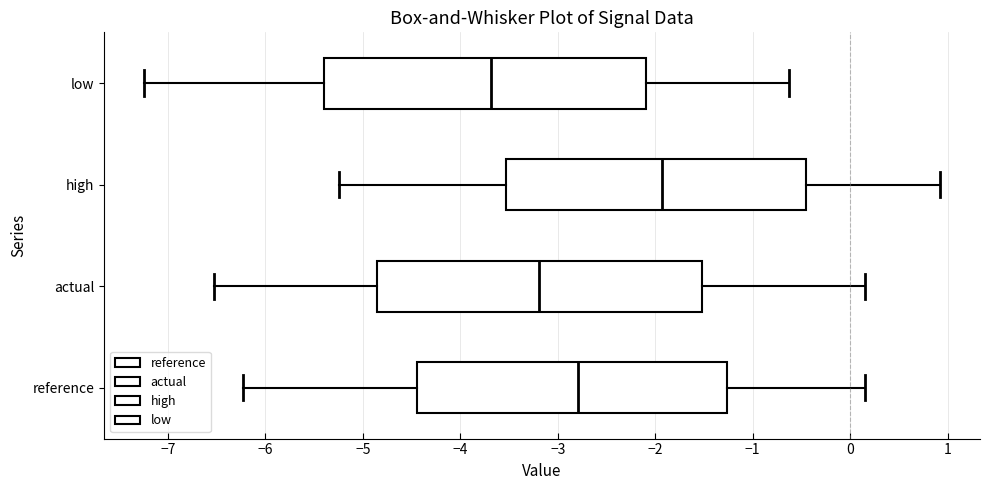

Reading bottom to top, transcribe this box plot: for each box, give where its median line is, the range the box spans, and where its two whiskers end, as read against the x-axis. The values are not printed on the chart, so give them approximately, as read against the axis.

reference: median -2.8, box -4.4 to -1.3, whiskers -6.2 to 0.2
actual: median -3.2, box -4.9 to -1.5, whiskers -6.5 to 0.2
high: median -1.9, box -3.5 to -0.5, whiskers -5.2 to 0.9
low: median -3.7, box -5.4 to -2.1, whiskers -7.2 to -0.6